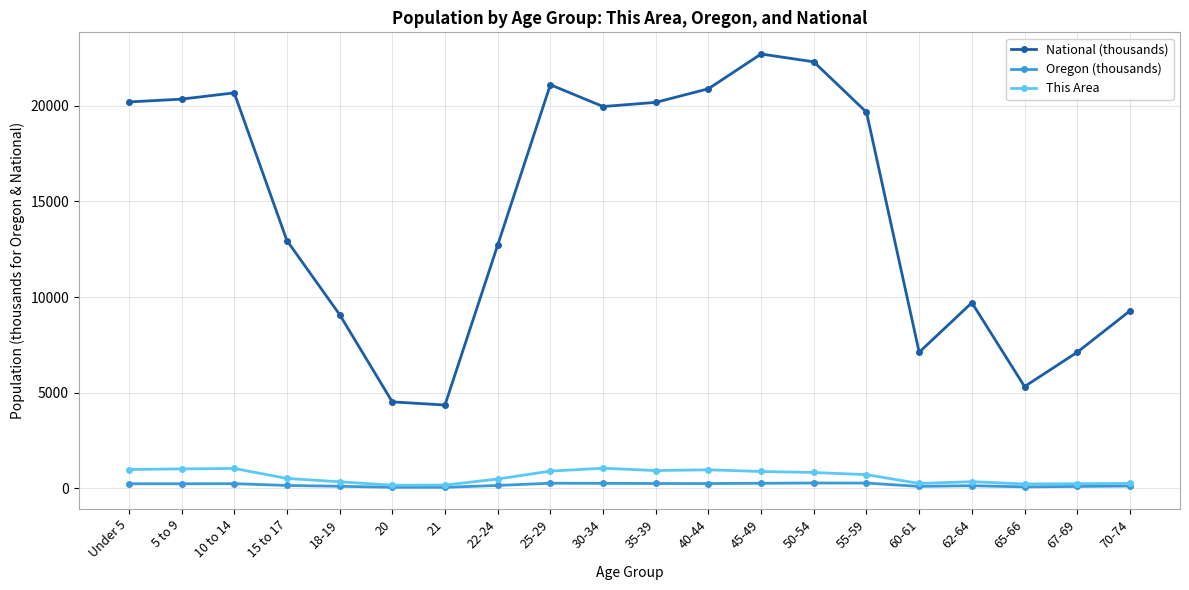

Which series has the largest range (max minus min)?

National (thousands)